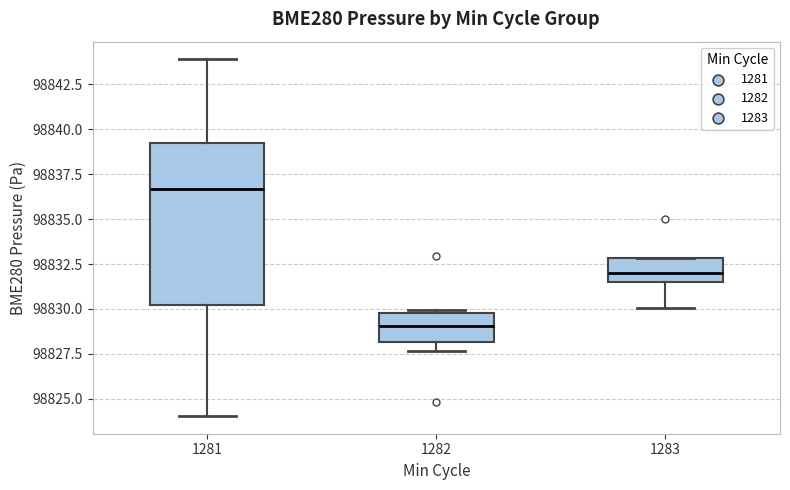

Reading left to right, read every box against the y-axis: the position of its median line, the range the box covers, and the ends of its whiskers. The values are not printed on the chart, so give them approximately, as read against the axis.

1281: median 98836.5, box 98830.0 to 98839.5, whiskers 98824.0 to 98844.0
1282: median 98829.0, box 98828.0 to 98830.0, whiskers 98827.5 to 98830.0
1283: median 98832.0, box 98831.5 to 98833.0, whiskers 98830.0 to 98833.0